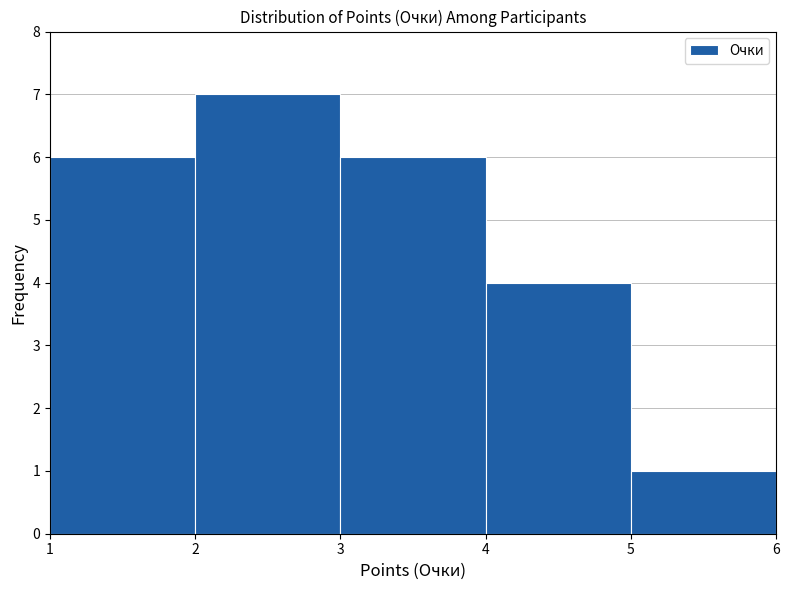

Reading left to right, transcribe this chart: for each bar, give the range it covers on the x-axis and its height. The values are not printed on the chart, so give them approximately, as read against the axis.

1 to 2: 6
2 to 3: 7
3 to 4: 6
4 to 5: 4
5 to 6: 1